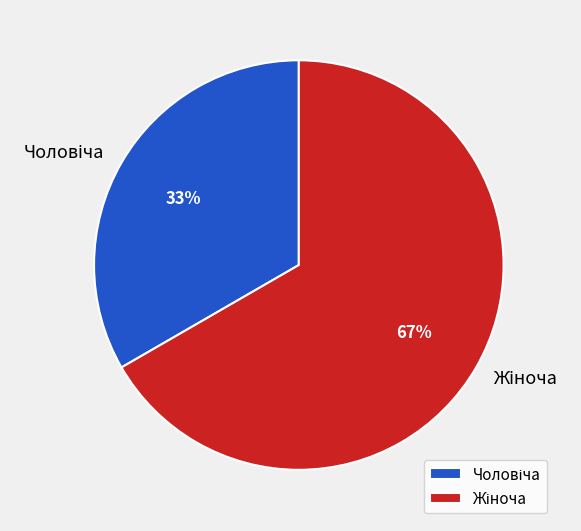

To the nearest percent, what is the average slice percentage?

50%